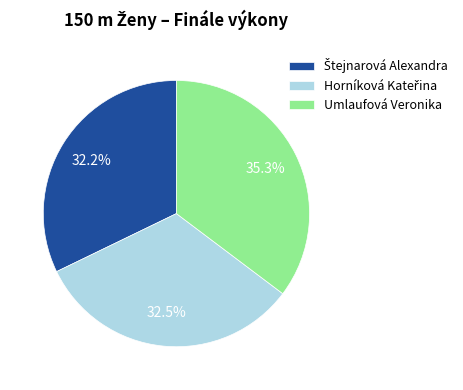

What is the largest slice in the pie chart?

Umlaufová Veronika